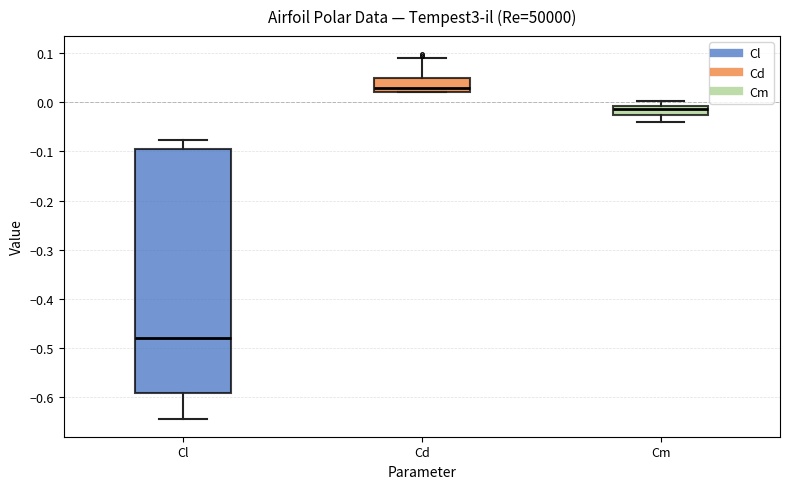

Reading left to right, transcribe this box plot: for each box, give where its median line is, the range the box spans, and where its two whiskers end, as read against the y-axis. The values are not printed on the chart, so give them approximately, as read against the axis.

Cl: median -0.48, box -0.59 to -0.09, whiskers -0.64 to -0.08
Cd: median 0.03, box 0.02 to 0.05, whiskers 0.02 to 0.09
Cm: median -0.01 (just below the box's upper edge), box -0.03 to -0.01, whiskers -0.04 to 0.00